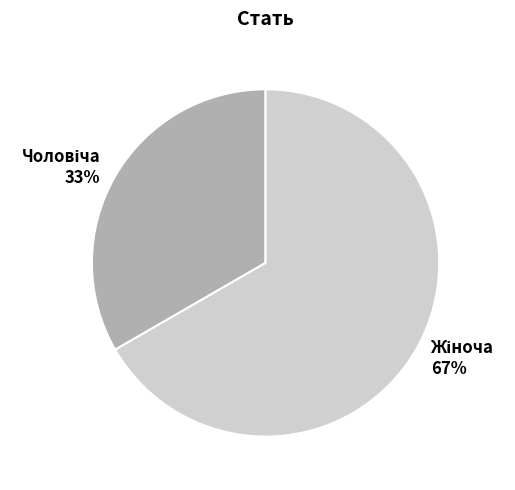

To the nearest percent, what is the average slice percentage?

50%